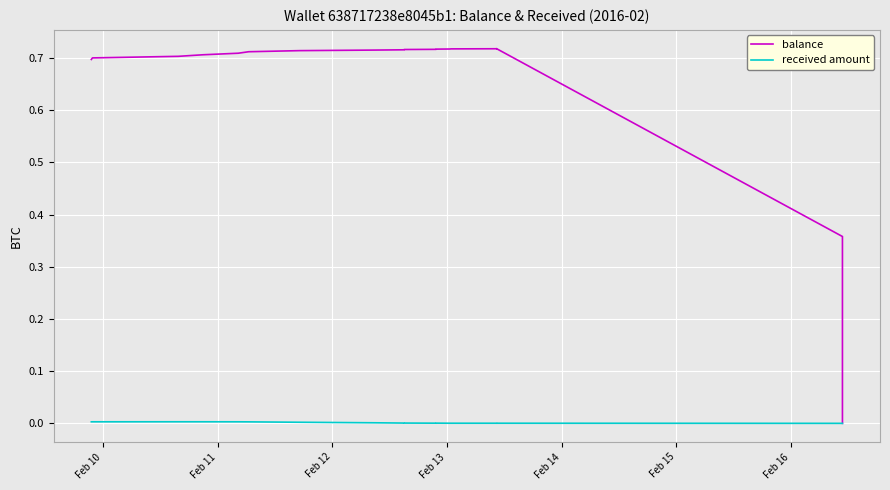

True or false: received amount and balance intersect in this chart.

False